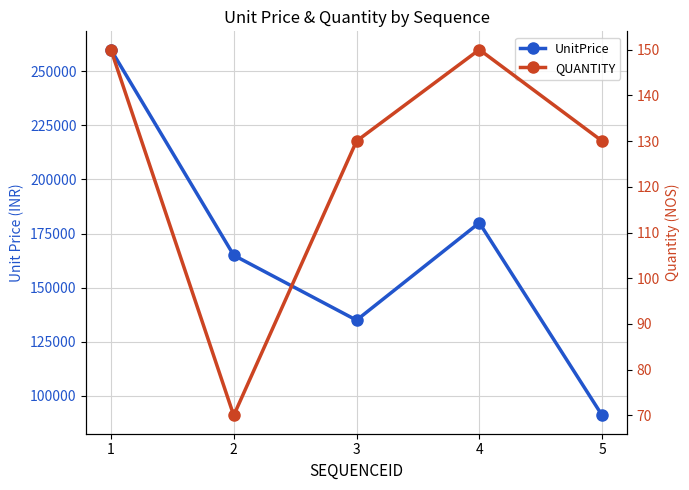

What is the highest value of the QUANTITY series?

150